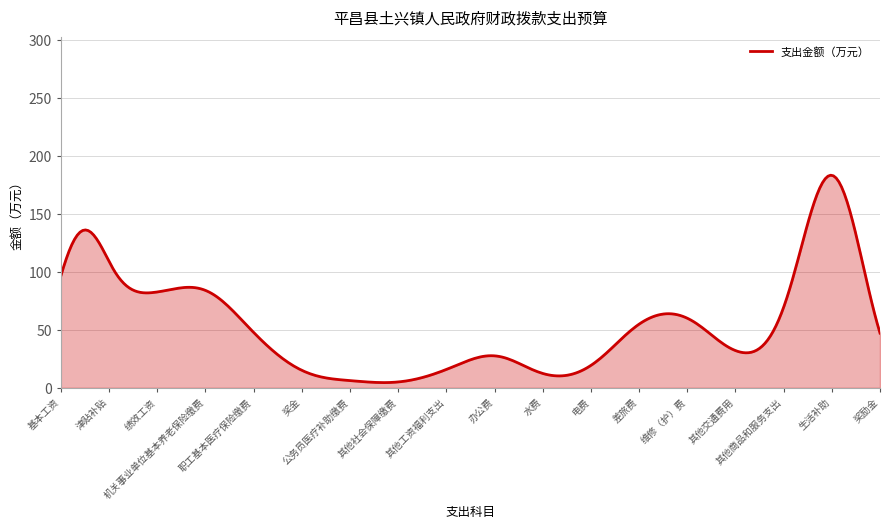

What is the difference between the maximum and minimum values?

178.8